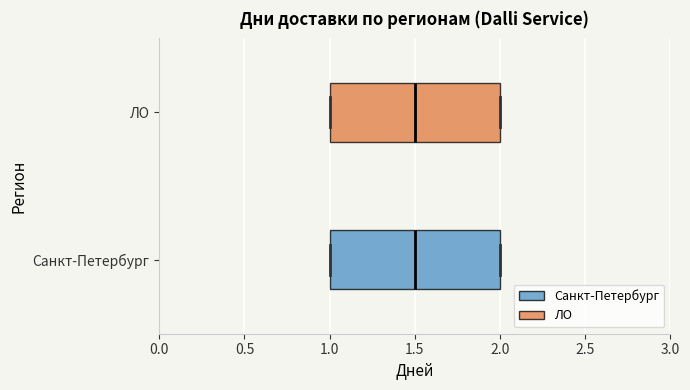

Reading bottom to top, transcribe this box plot: for each box, give where its median line is, the range the box spans, and where its two whiskers end, as read against the x-axis. The values are not printed on the chart, so give them approximately, as read against the axis.

Санкт-Петербург: median 1.5, box 1.0 to 2.0, whiskers 1.0 to 2.0
ЛО: median 1.5, box 1.0 to 2.0, whiskers 1.0 to 2.0